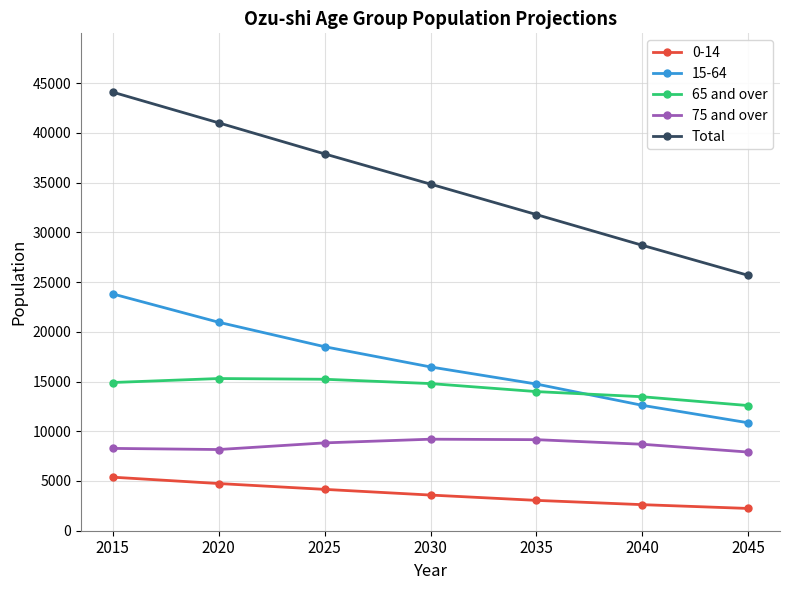

True or false: 65 and over has more than 0 interior local peaks.

True